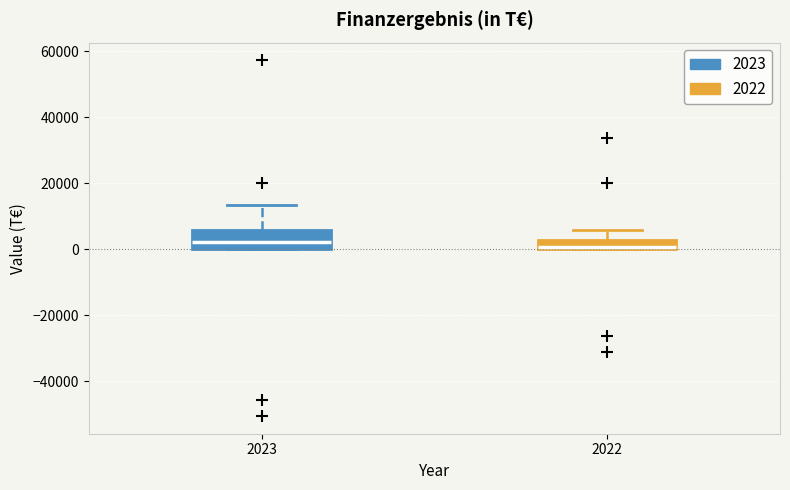

Which box is the tallest, from its lower edge to its upper edge?

2023